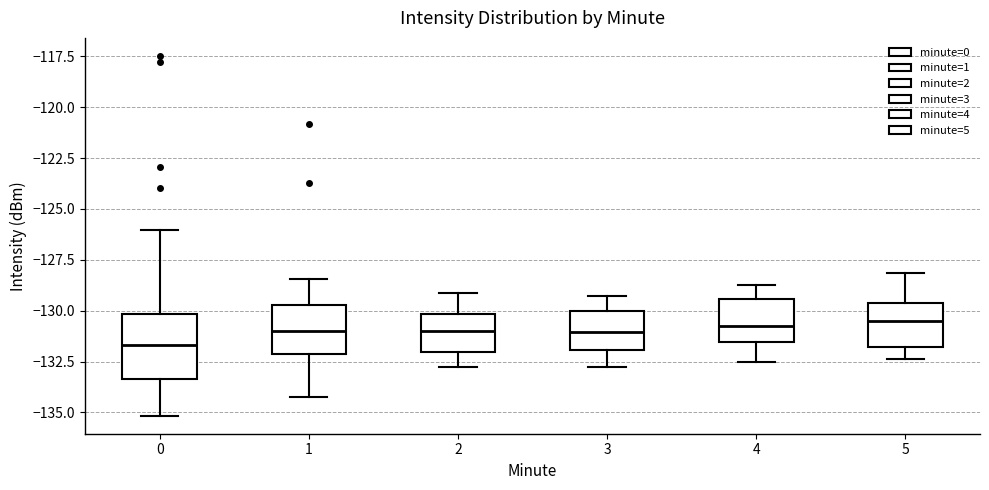

Reading left to right, transcribe this box plot: for each box, give where its median line is, the range the box spans, and where its two whiskers end, as read against the y-axis. The values are not printed on the chart, so give them approximately, as read against the axis.

0: median -131.5, box -133.5 to -130.0, whiskers -135.0 to -126.0
1: median -131.0, box -132.0 to -129.5, whiskers -134.0 to -128.5
2: median -131.0, box -132.0 to -130.0, whiskers -133.0 to -129.0
3: median -131.0, box -132.0 to -130.0, whiskers -133.0 to -129.5
4: median -130.5, box -131.5 to -129.5, whiskers -132.5 to -129.0
5: median -130.5, box -132.0 to -129.5, whiskers -132.5 to -128.0